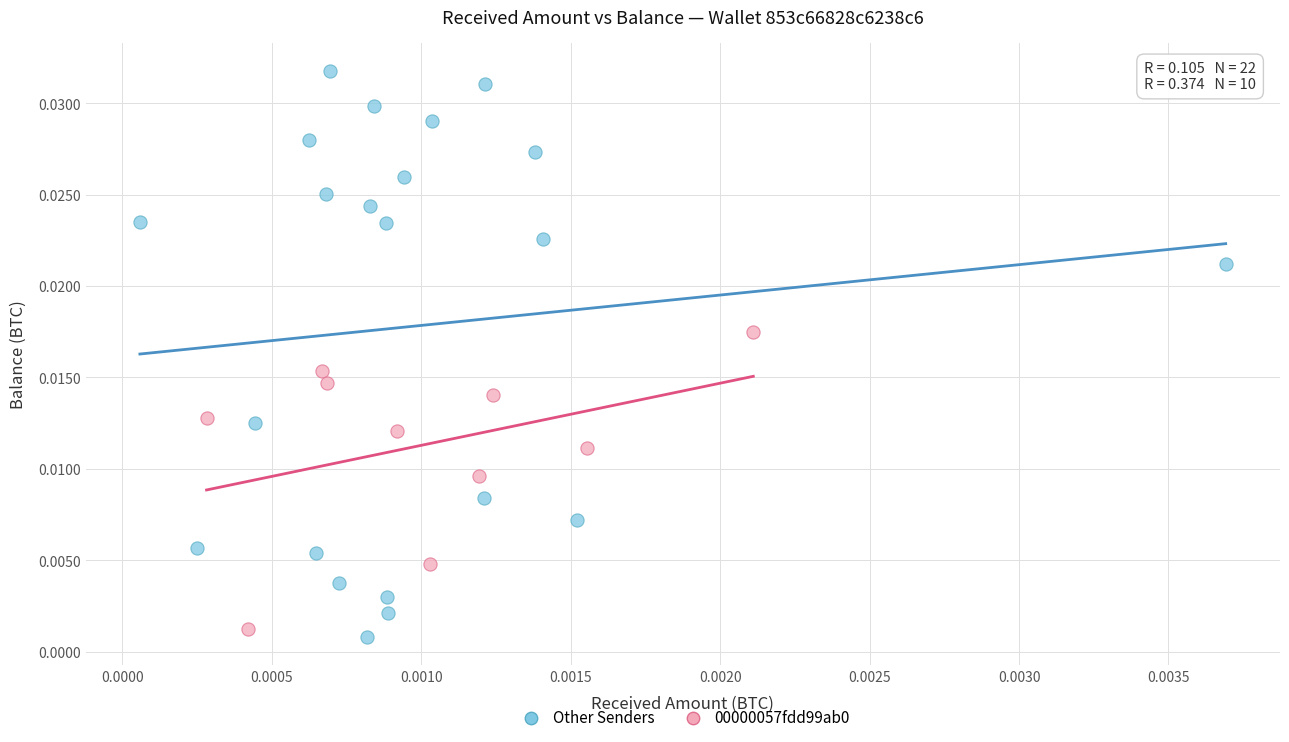

Which series reaches the maximum Y coordinate?

Other Senders